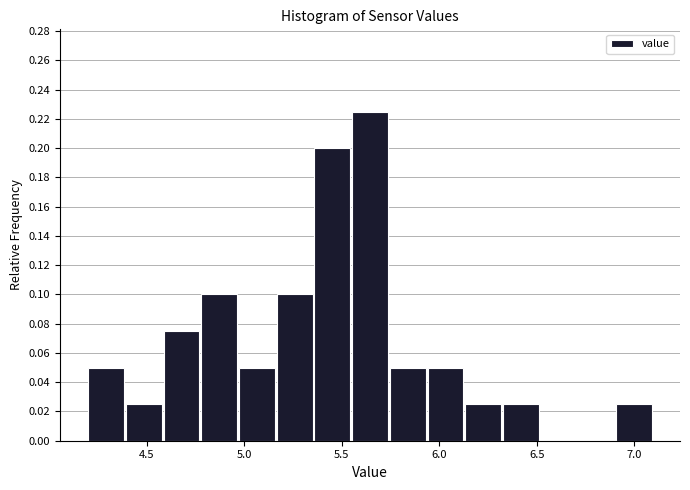

Read against the x-axis, roughly where is the centre of the tallest bar?

5.65